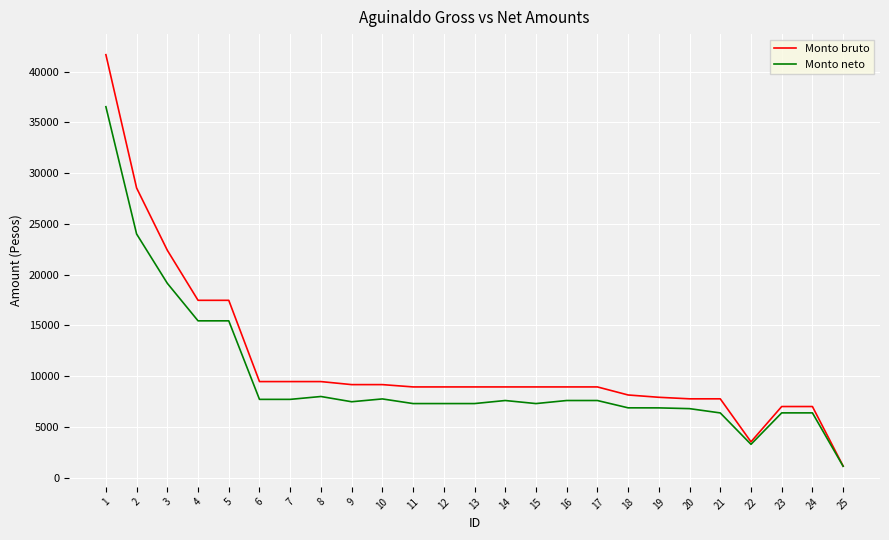

What is the difference between the highest and lowest values at 5?

2021.8